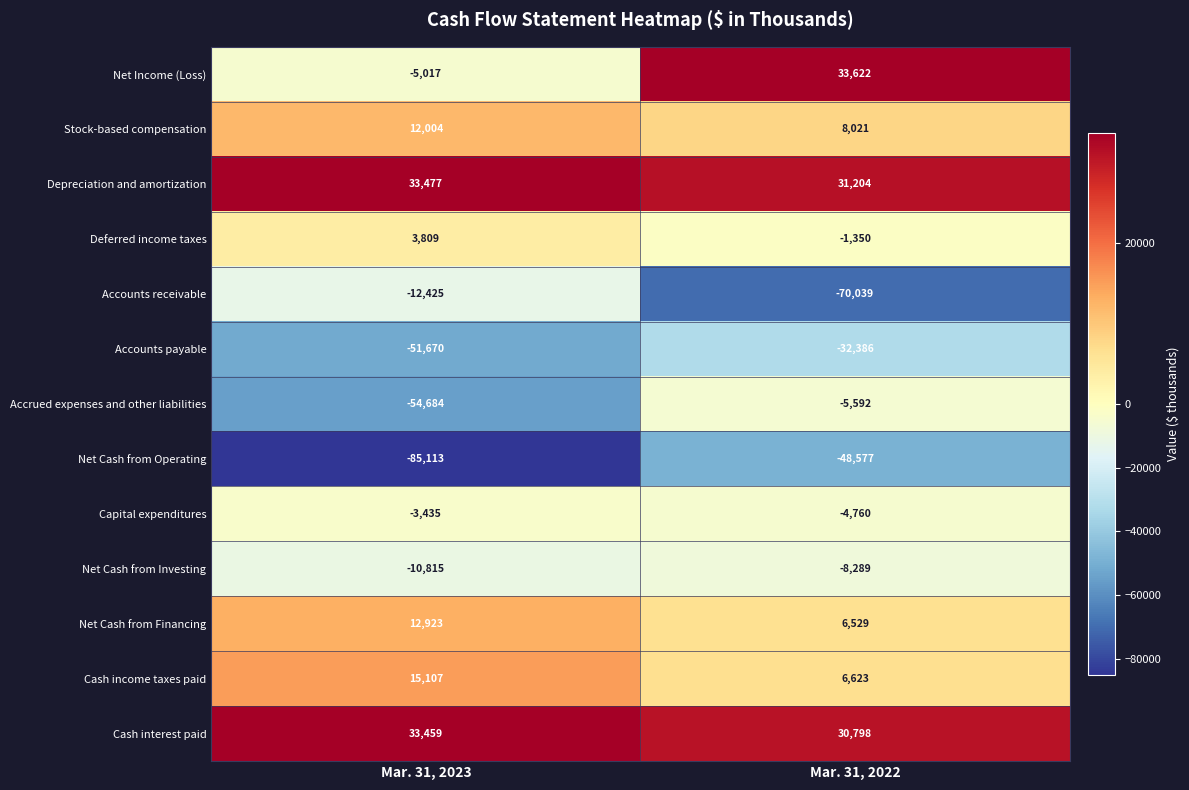

At which category is the sum across all series the highest?

Mar. 31, 2022